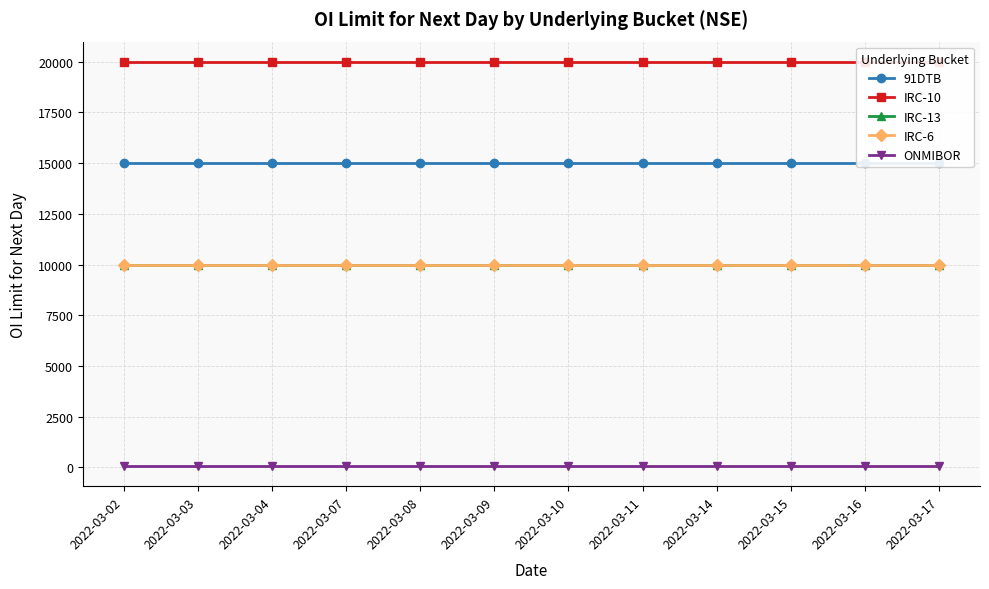

Is it true that IRC-10 equals 28119 at 2022-03-11?

False